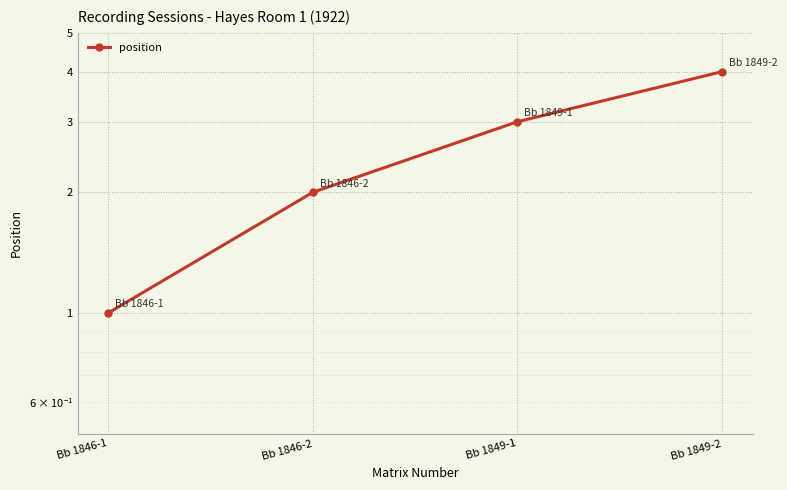

How many series are shown in this chart?

1